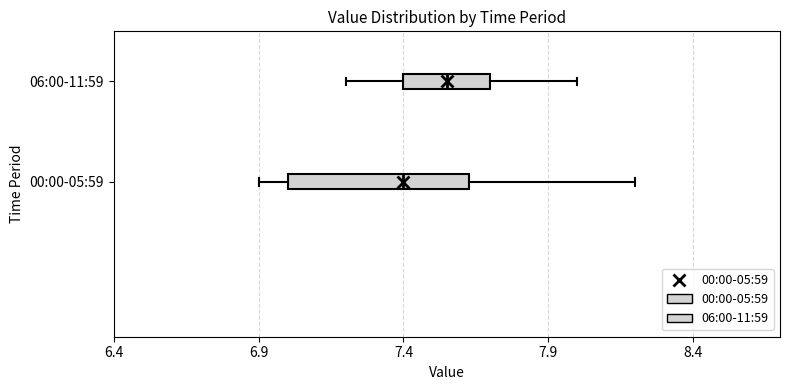

Comparing the boxes themselves (not the whiskers), which one is the widest?

00:00-05:59